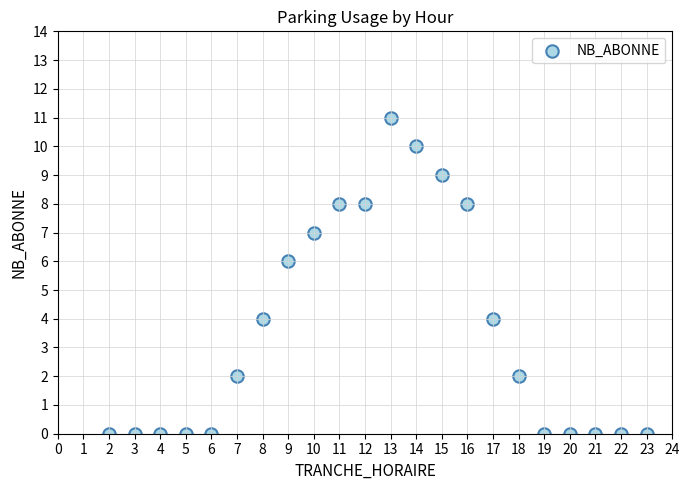

What is the range of Y values (max minus min)?

11